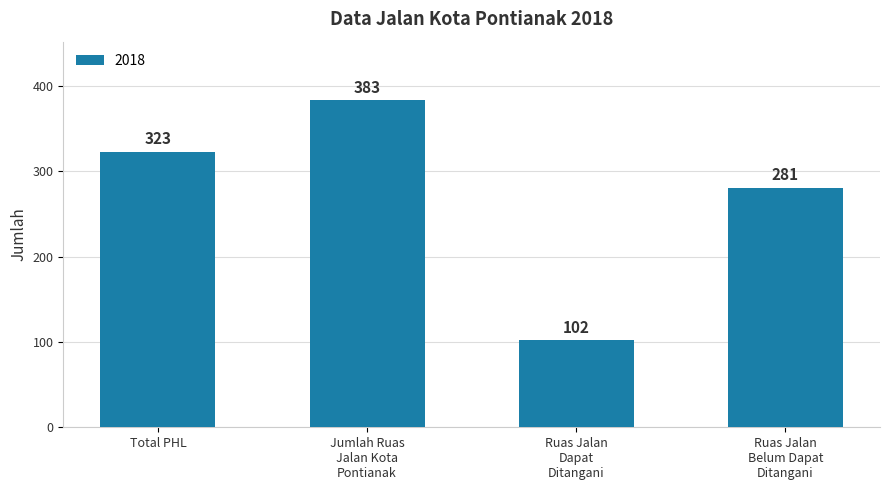

What is the label of the 2nd bar from the right?

Ruas Jalan
Dapat
Ditangani